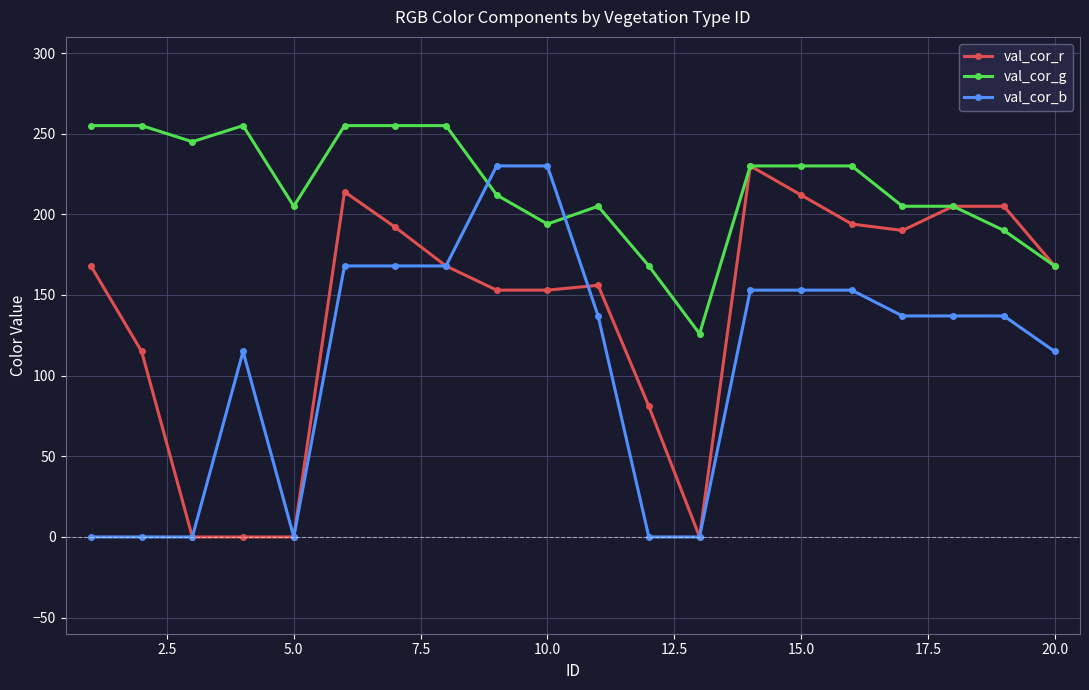

How many times do val_cor_g and val_cor_b cross each other?

2